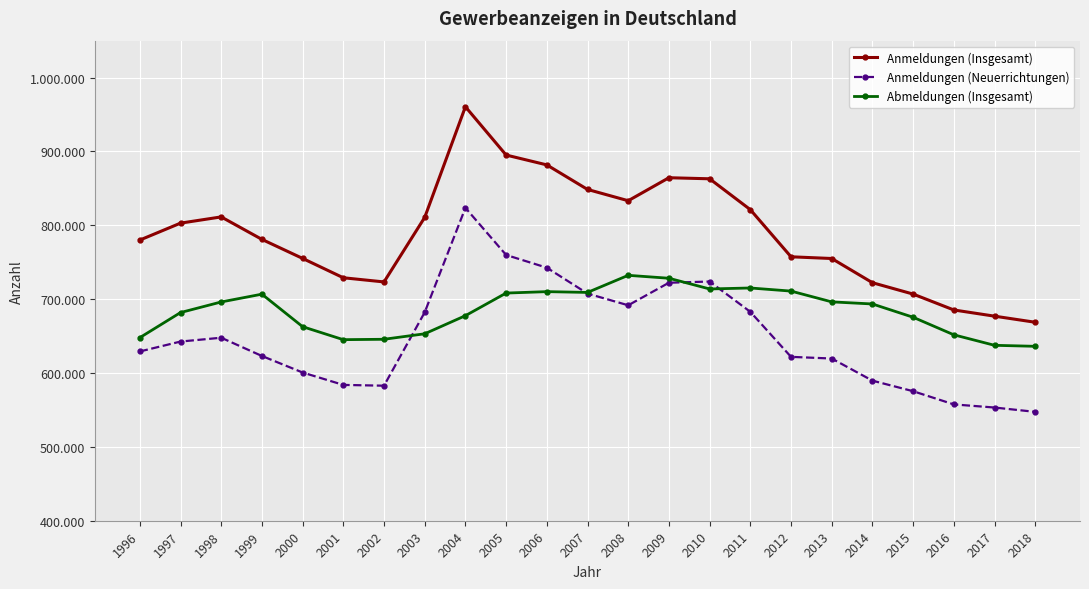

At which label is Anmeldungen (Neuerrichtungen) closest to 685518?

2011